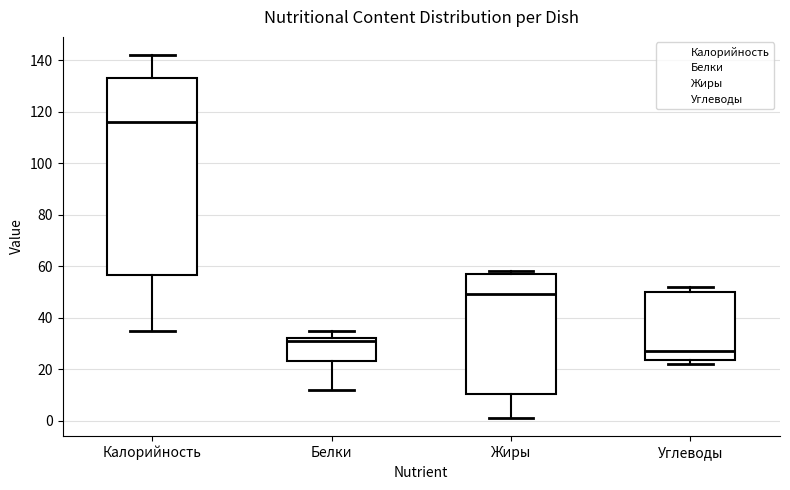

Where is the upper edge of the box for Углеводы on the y-axis? The values are not printed on the chart, so give them approximately, as read against the axis.

50